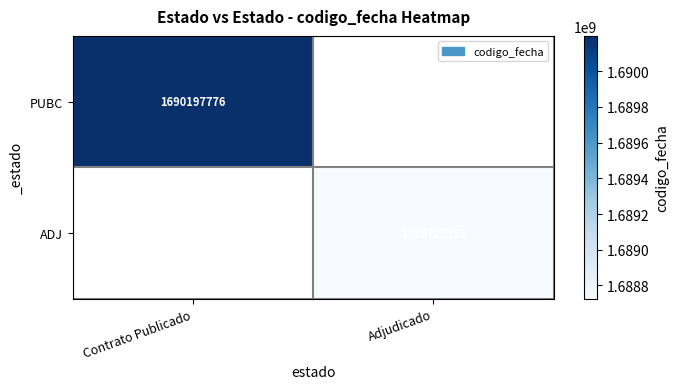

True or false: PUBC has a value of 2422603301 at Contrato Publicado.

False